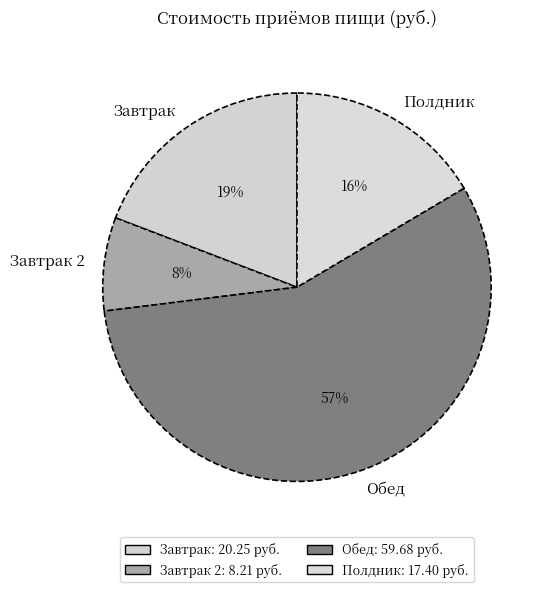

Between Полдник and Обед, which is larger?

Обед